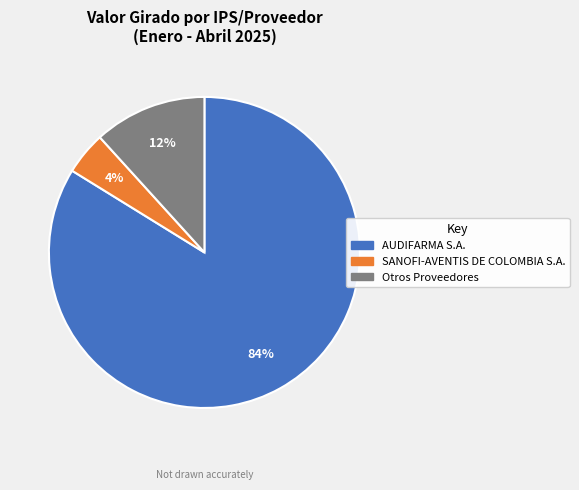

To the nearest percent, what is the average slice percentage?

33%